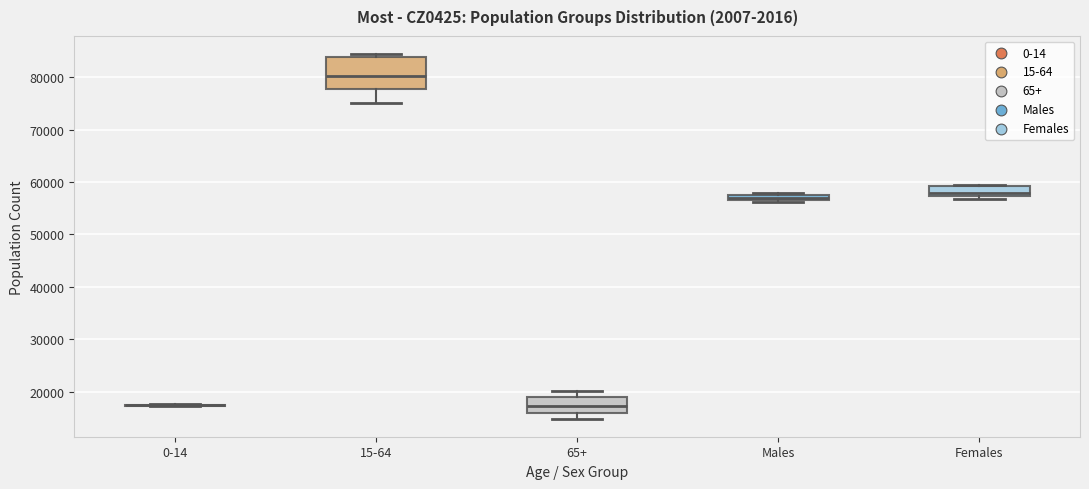

Which box is the tallest, from its lower edge to its upper edge?

15-64